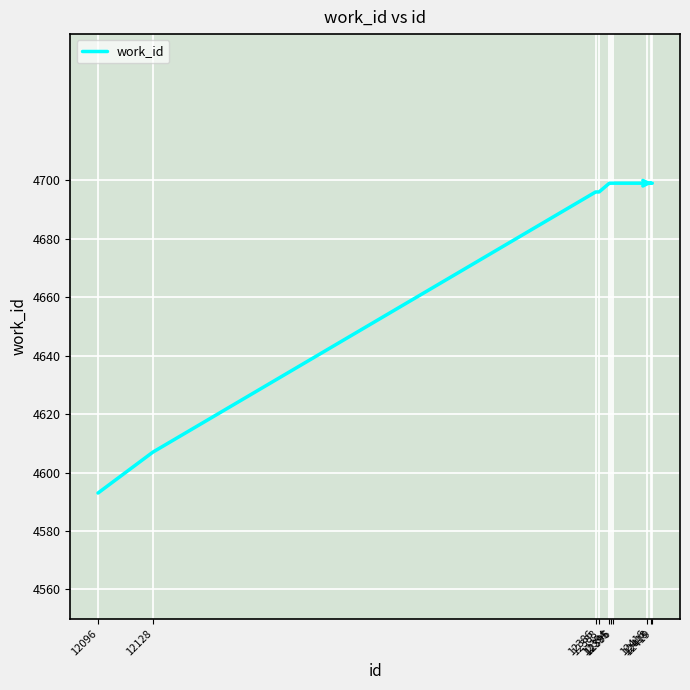

Reading right to left, transcribe all the data shown in this chart.

4699	4699	4699	4699	4699	4699	4696	4696	4607	4593